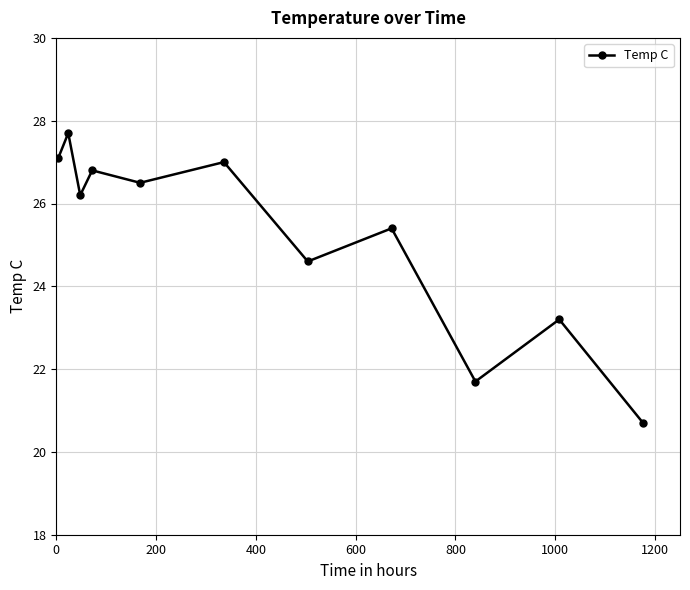

Count the number of categories in the chart.

11